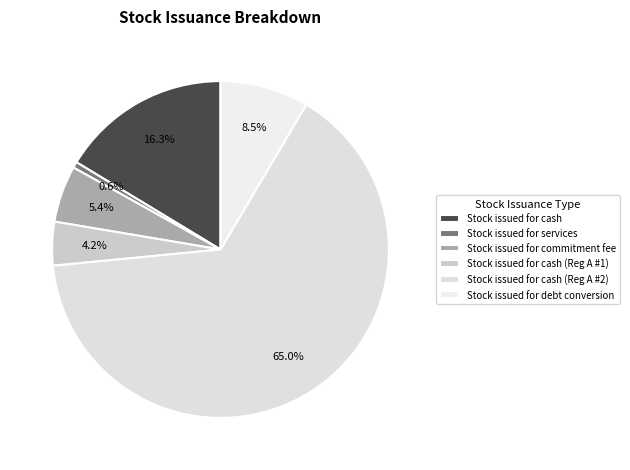

To the nearest percent, what is the combined percentage of Stock issued for cash (Reg A #2) and Stock issued for debt conversion?

73%